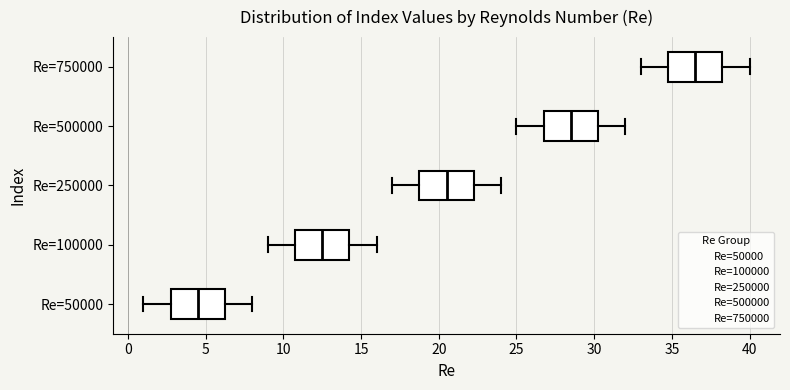

Where is the left edge of the box for Re=250000 on the x-axis? The values are not printed on the chart, so give them approximately, as read against the axis.

19.0